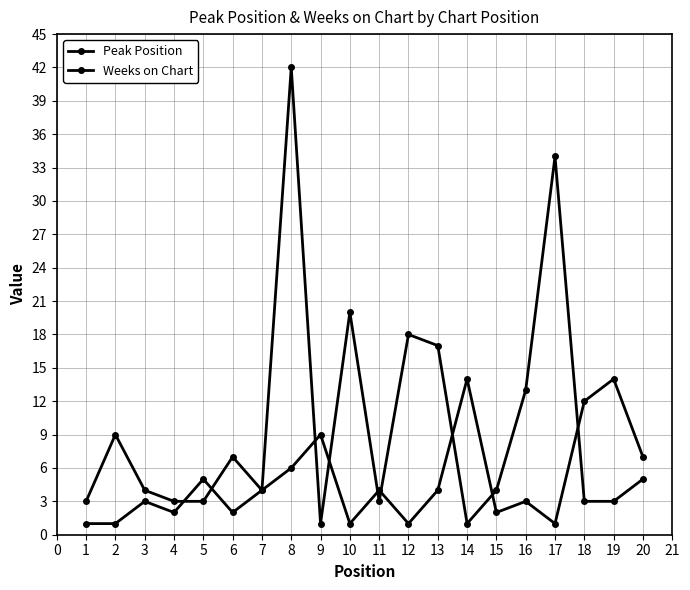

How many series are shown in this chart?

2